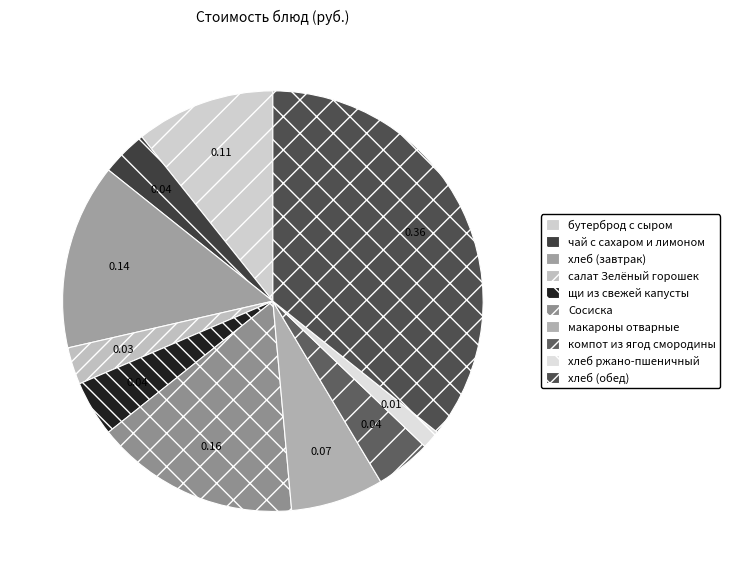

Which slice is the largest?

хлеб (обед)